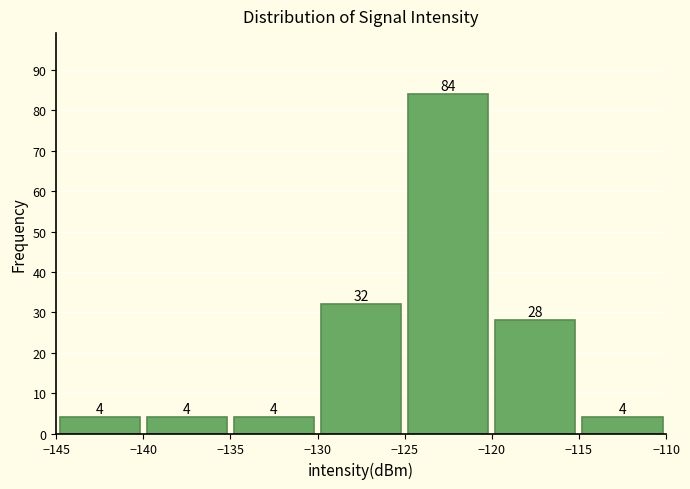

How tall is the bar that spans -130 to -125 on the x-axis?

32